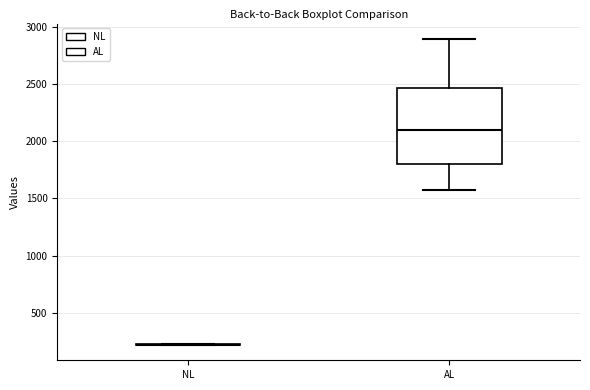

Reading left to right, transcribe this box plot: for each box, give where its median line is, the range the box spans, and where its two whiskers end, as read against the y-axis. The values are not printed on the chart, so give them approximately, as read against the axis.

NL: box collapsed to a line at 200, whiskers 200 to 200
AL: median 2100, box 1800 to 2450, whiskers 1550 to 2900